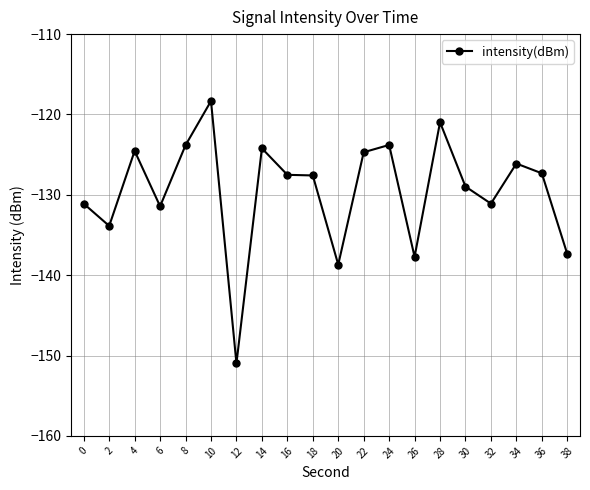

At which category does the data reach its first local valley?

2